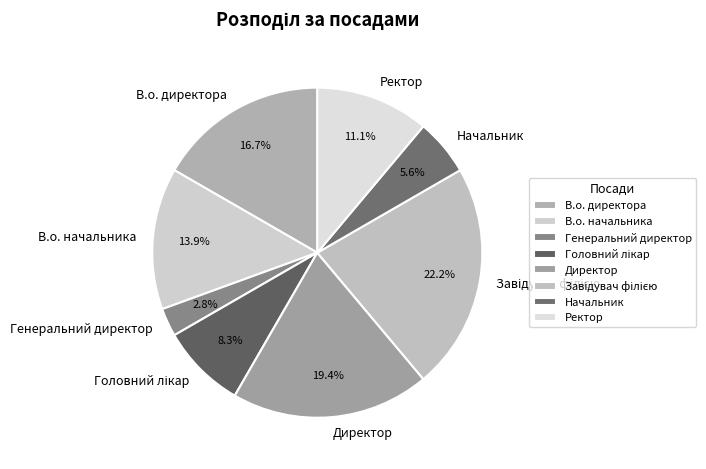

The В.о. директора slice represents 5% of the pie. True or false?

False